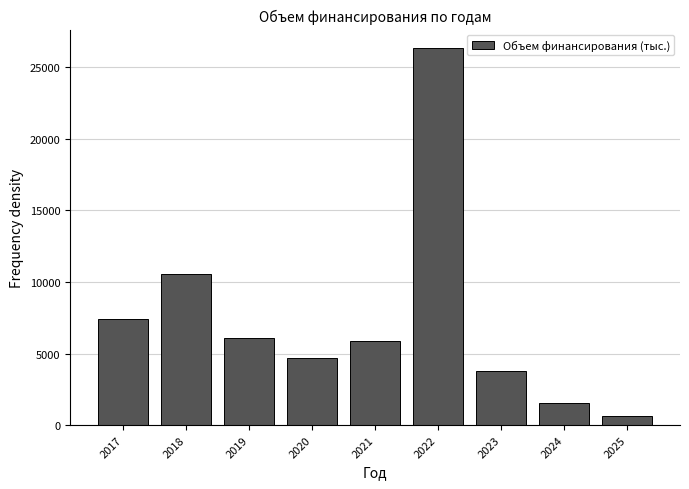

Reading left to right, extract all data points from this chart.

7413.3	10524.2	6051.4	4661.3	5876.9	26322.7	3805.8	1528.0	643.8